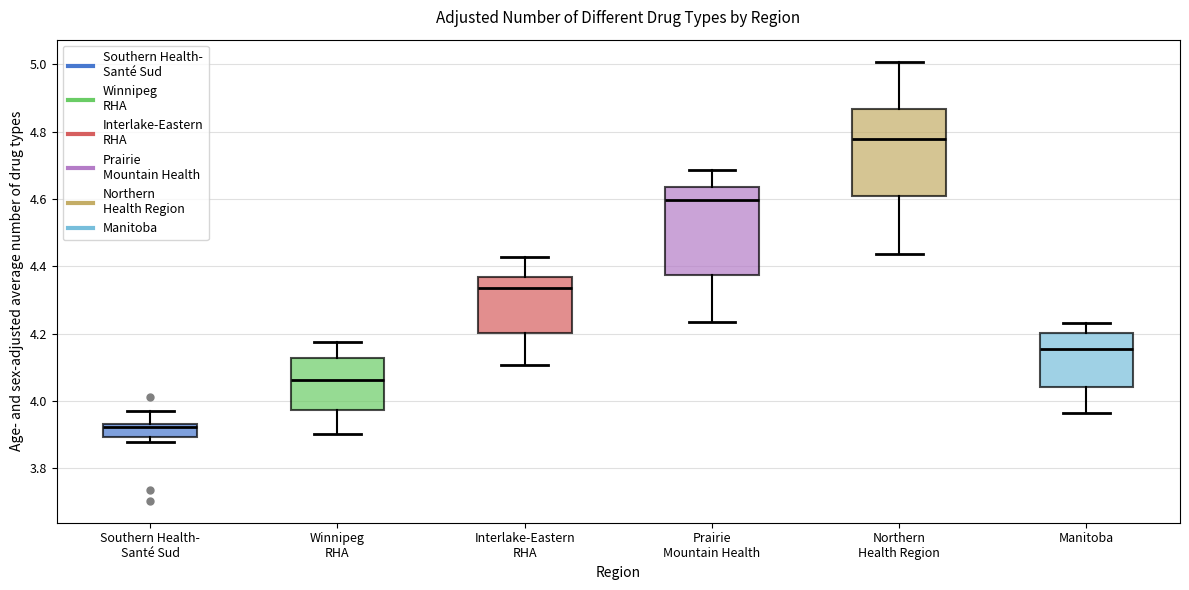

Reading left to right, read every box against the y-axis: the position of its median line, the range the box covers, and the ends of its whiskers. The values are not printed on the chart, so give them approximately, as read against the axis.

Southern Health- Santé Sud: median 3.92, box 3.90 to 3.94, whiskers 3.88 to 3.96
Winnipeg RHA: median 4.06, box 3.98 to 4.12, whiskers 3.90 to 4.18
Interlake-Eastern RHA: median 4.34, box 4.20 to 4.36, whiskers 4.10 to 4.42
Prairie Mountain Health: median 4.60, box 4.38 to 4.64, whiskers 4.24 to 4.68
Northern Health Region: median 4.78, box 4.60 to 4.86, whiskers 4.44 to 5.00
Manitoba: median 4.16, box 4.04 to 4.20, whiskers 3.96 to 4.24